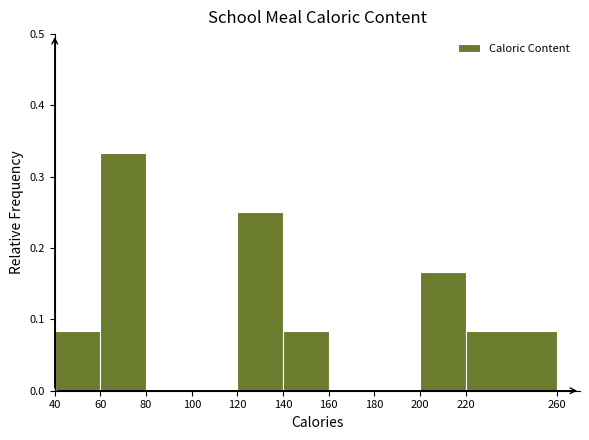

Reading left to right, list every bar in this chart as the range it spans on the x-axis followed by its height. The values are not printed on the chart, so give them approximately, as read against the axis.

40 to 60: 0.08
60 to 80: 0.33
80 to 100: 0
100 to 120: 0
120 to 140: 0.25
140 to 160: 0.08
160 to 180: 0
180 to 200: 0
200 to 220: 0.17
220 to 260: 0.08